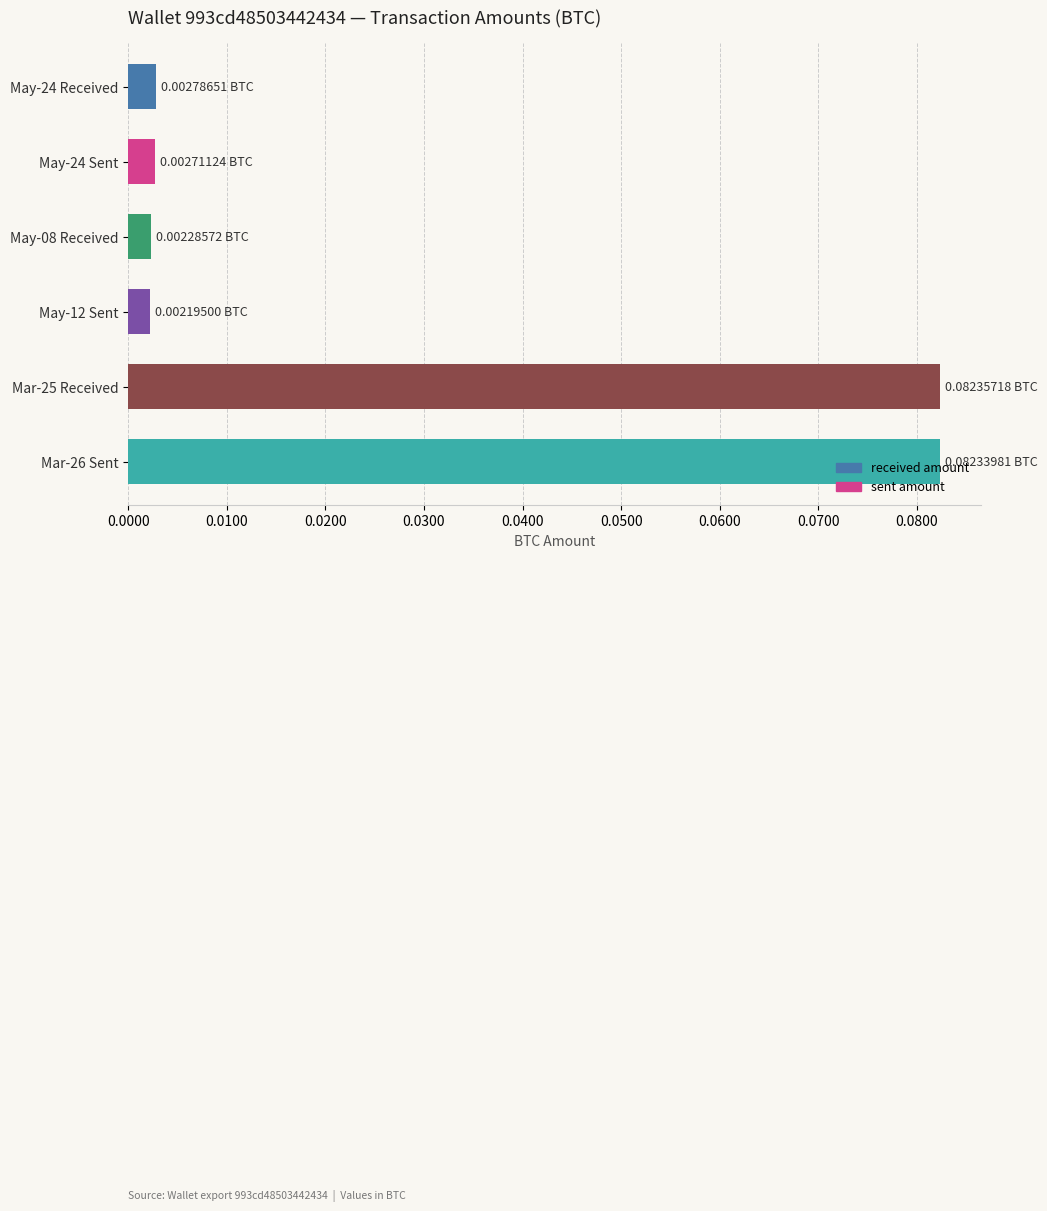

How many data points does each series have?

6